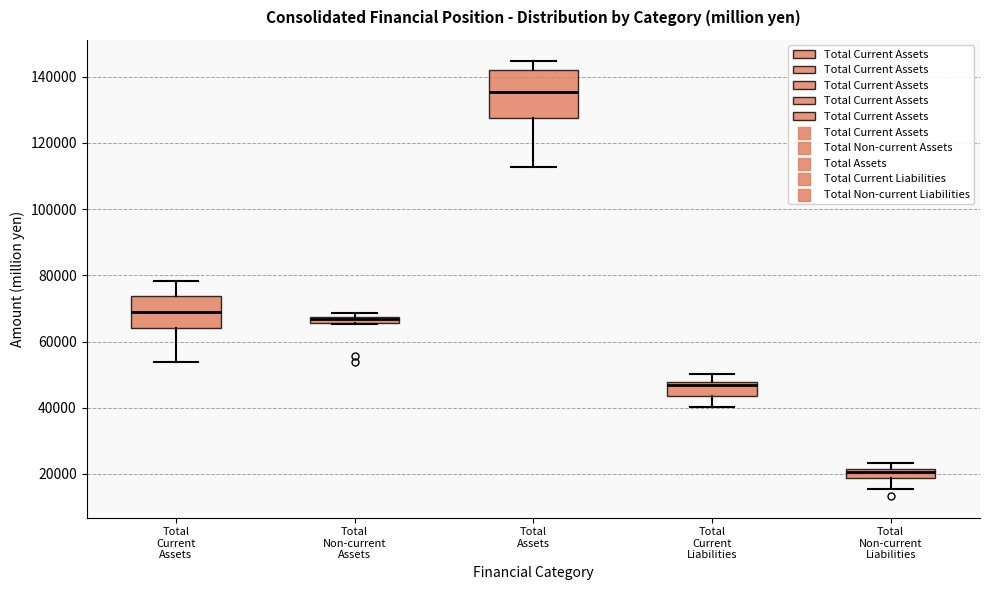

Which box's median line is the lowest?

Total Non-current Liabilities